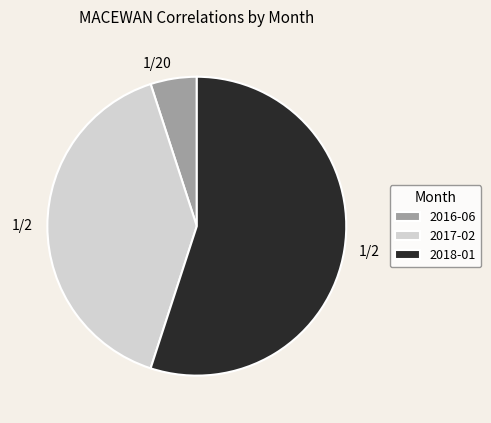

Is it true that 2016-06 is 5% of the pie?

True